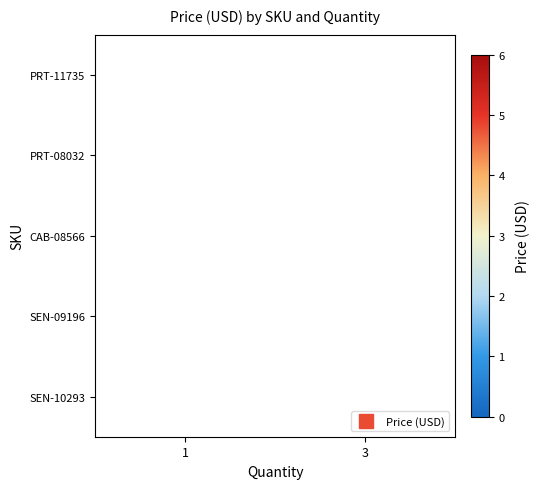

How many data points does each series have?

2